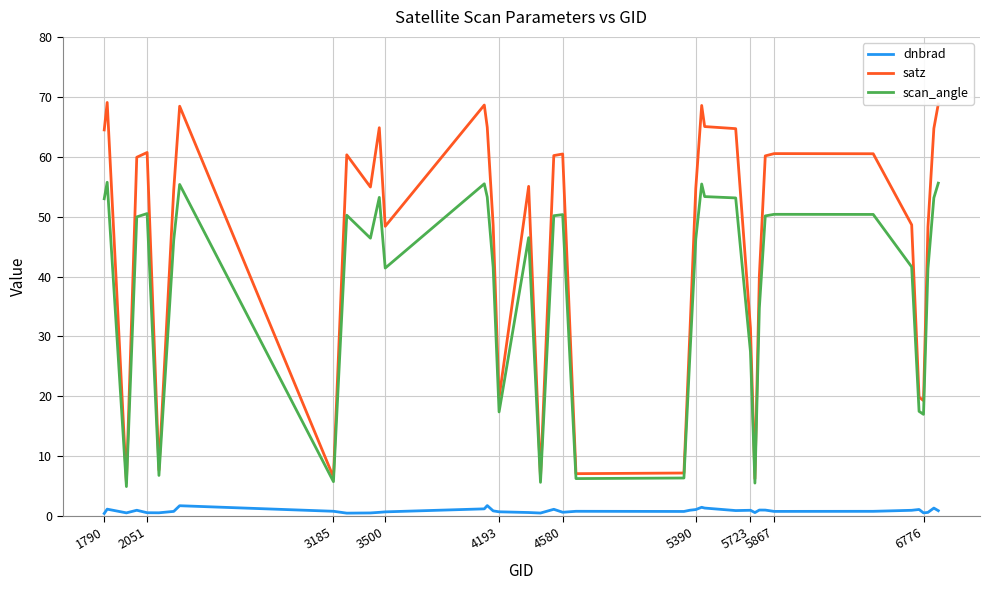

Which series has the largest total across all categories?

satz